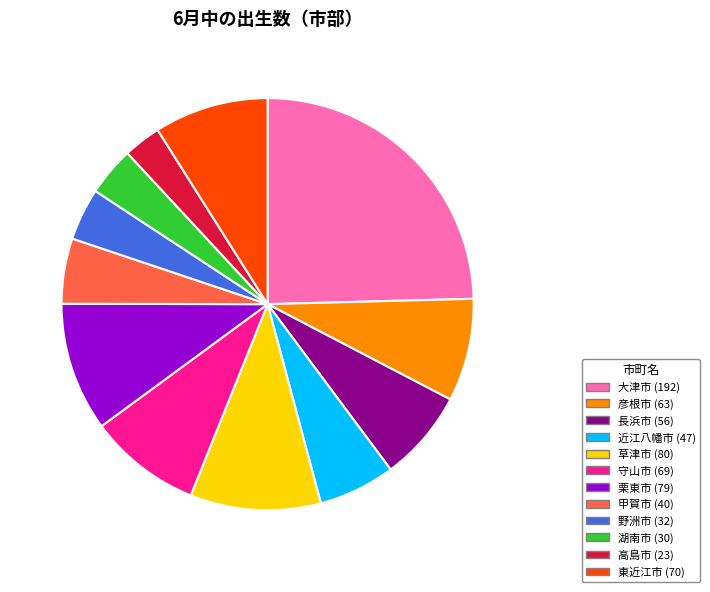

How many segments does this pie chart have?

12